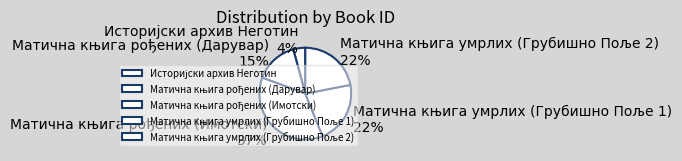

To the nearest percent, what is the average slice percentage?

20%